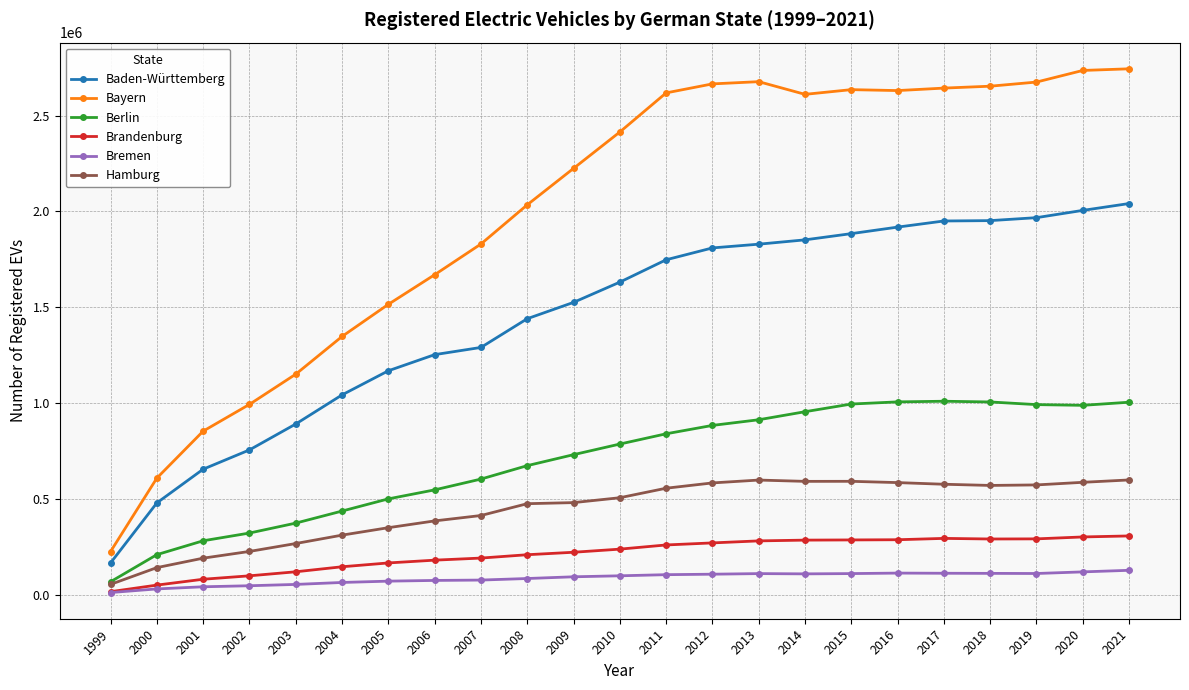

What is the minimum value for Berlin?

68687